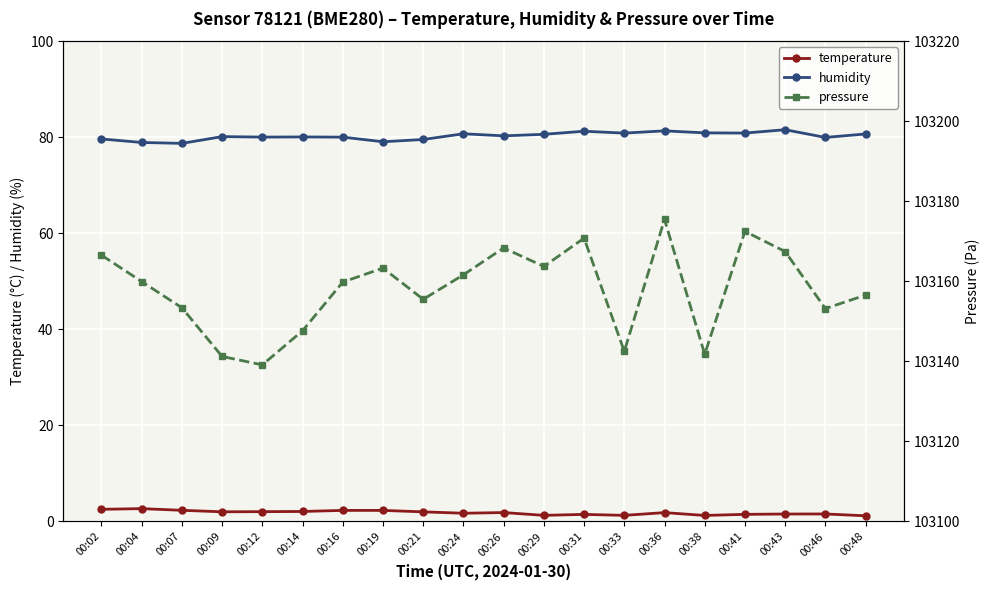

In humidity, how many points are lower than both neighbors (excluding endpoints)?

7